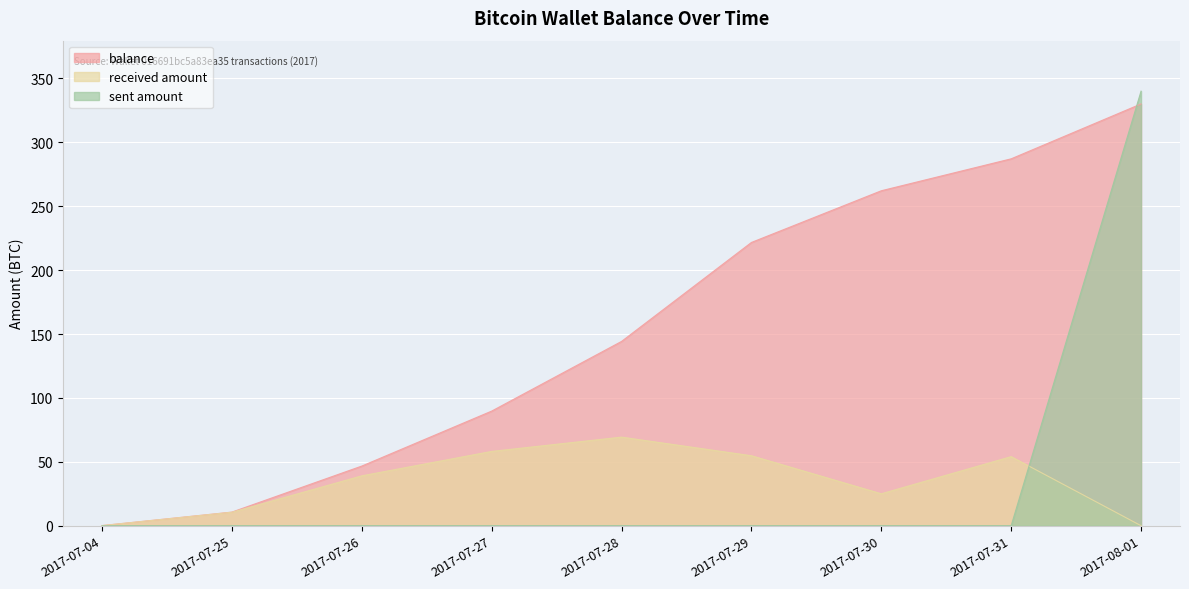

The value of sent amount at 2017-07-04 is 236.9. True or false?

False